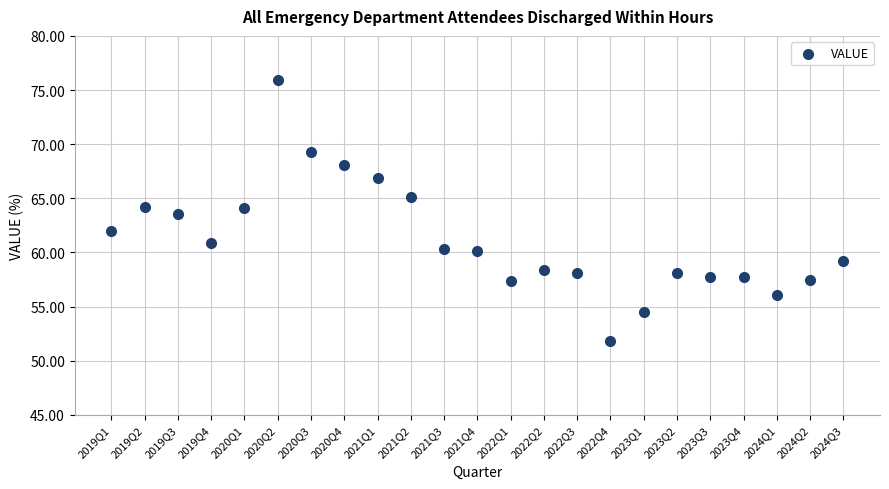

What Y value in the scatter plot is closest to 63?

63.6